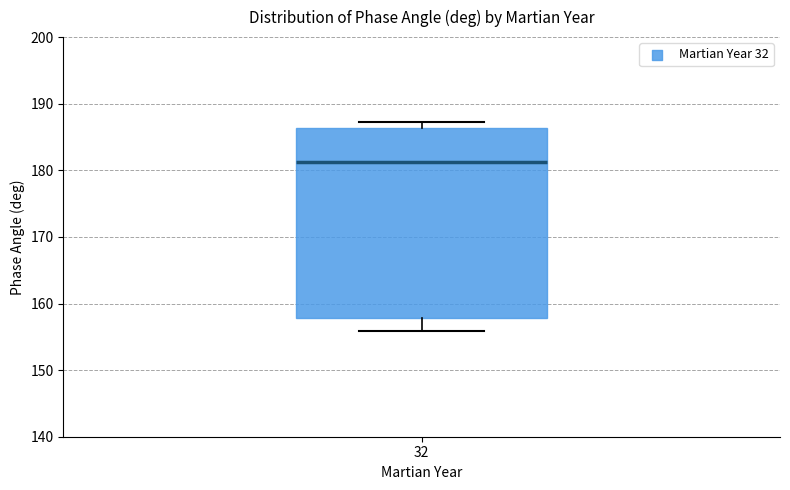

Where is the upper edge of the box at x = 32 on the y-axis? The values are not printed on the chart, so give them approximately, as read against the axis.

186